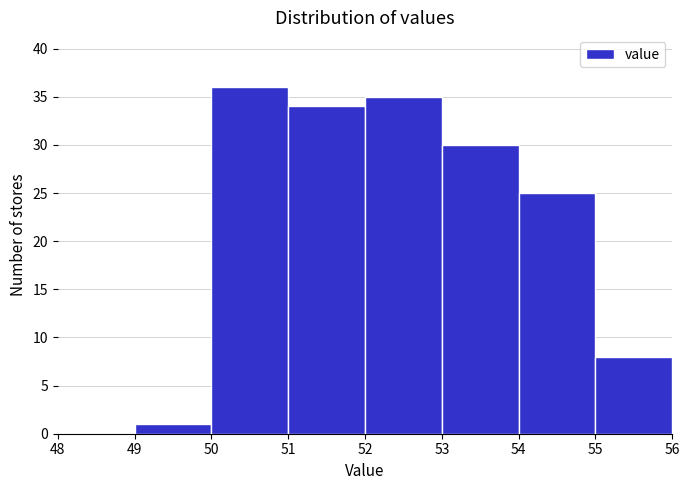

Over which range of the x-axis is the bar tallest?

50 to 51